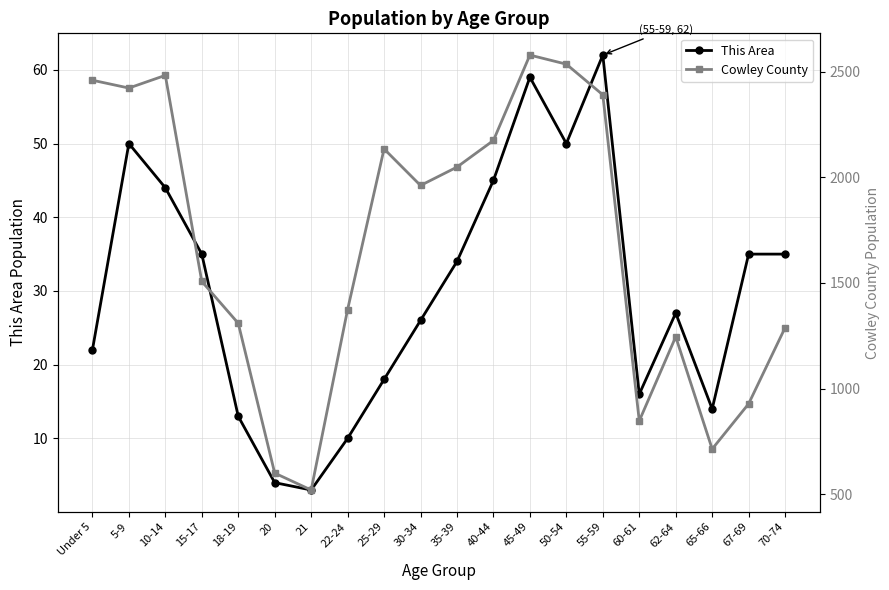

Which series has the largest total across all categories?

Cowley County